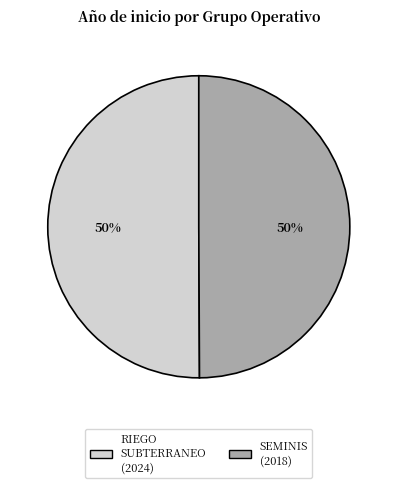

To the nearest percent, what is the combined percentage of SEMINIS (2018) and RIEGO SUBTERRANEO (2024)?

100%